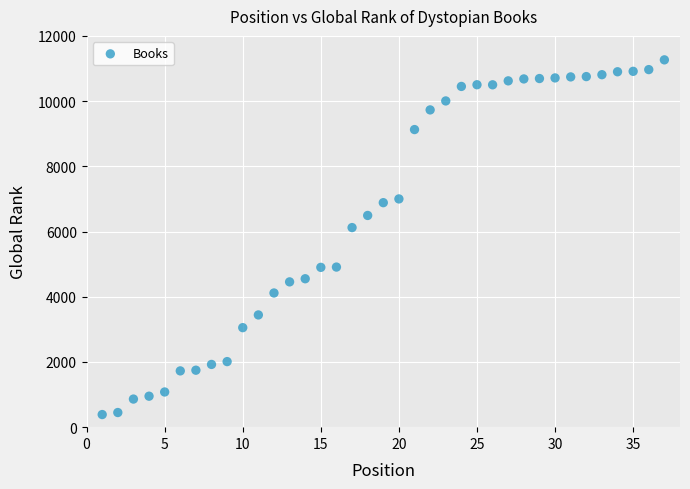

What is the range of X values (max minus min)?

36